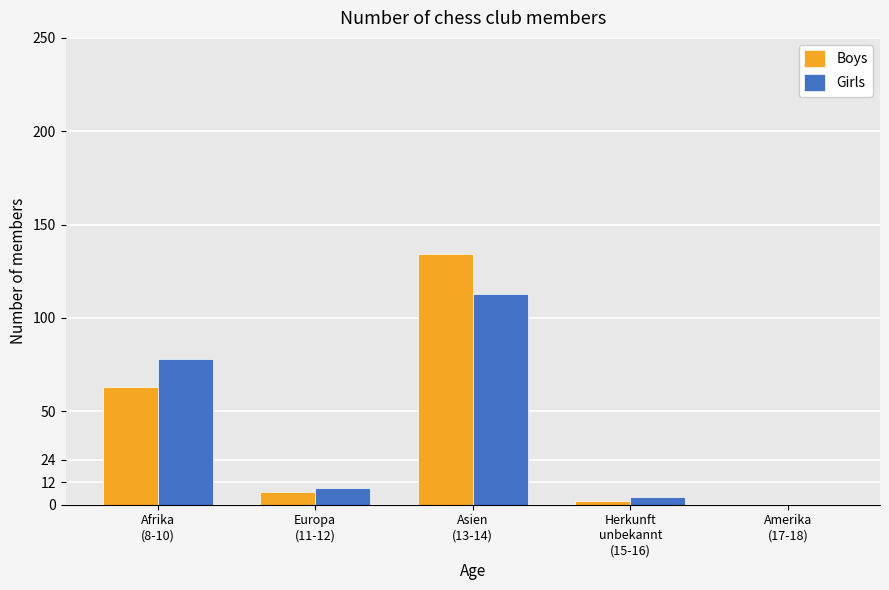

The value of Boys at Europa
(11-12) is 7. True or false?

True